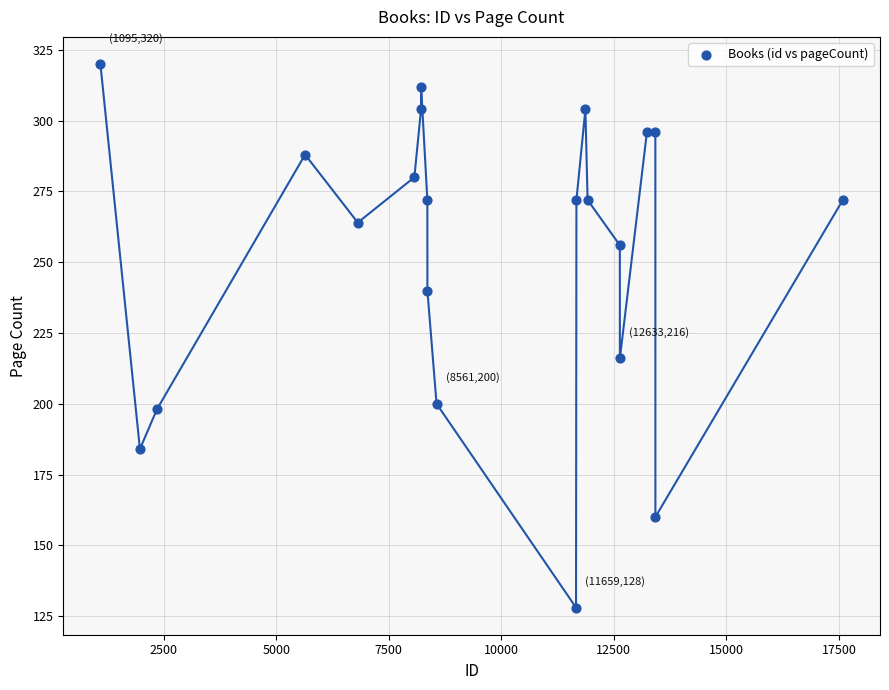

What Y value in the scatter plot is closest to 224?

216